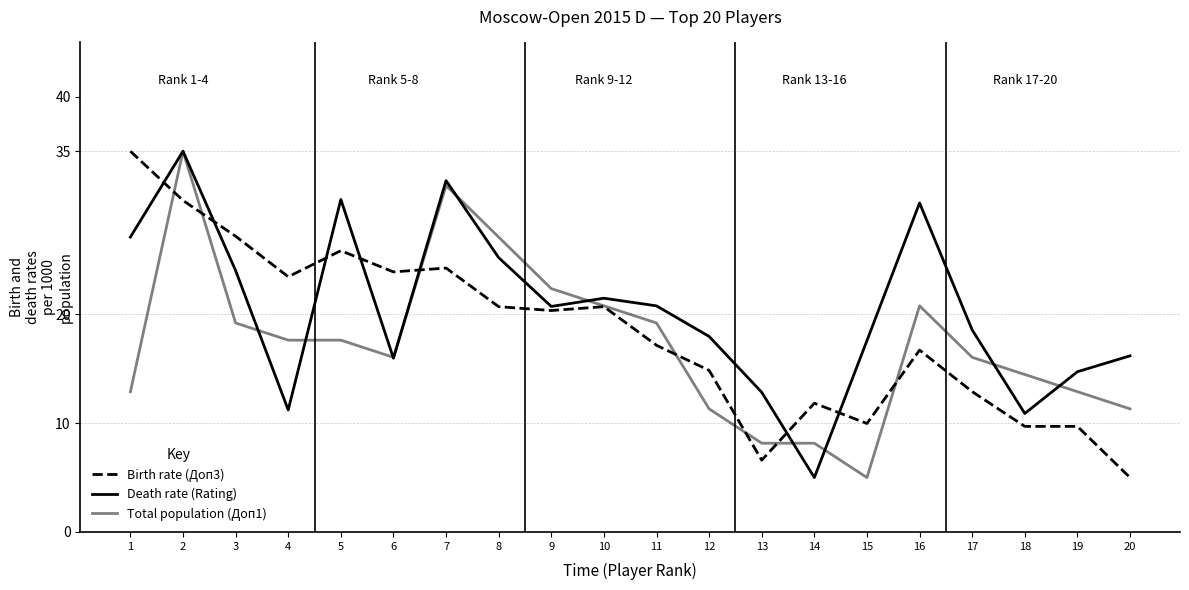

Which series has the largest total across all categories?

Death rate (Rating)